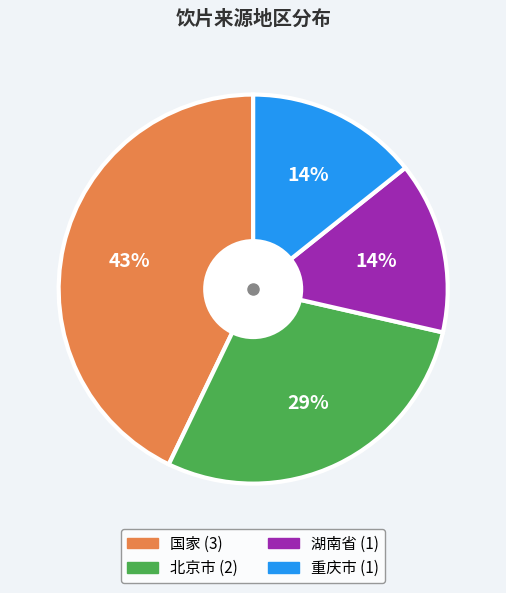

To the nearest percent, what is the difference between the largest and smallest slice percentages?

29%